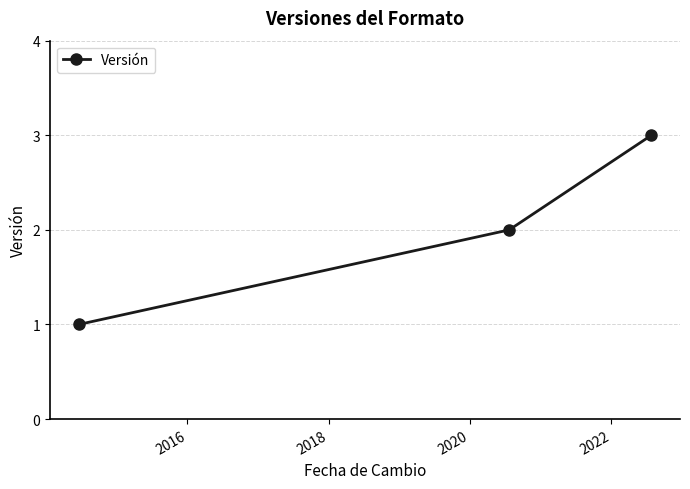

What is the sum of all values?

6